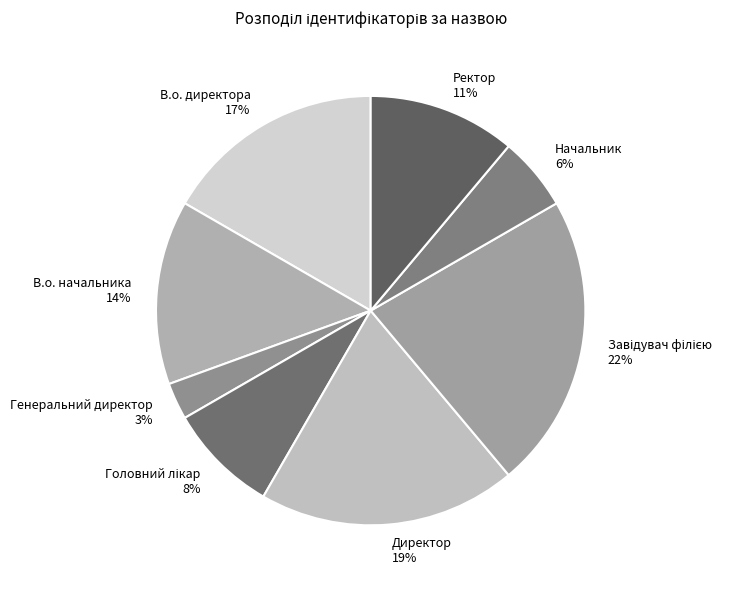

What is the smallest slice in the pie chart?

Генеральний директор